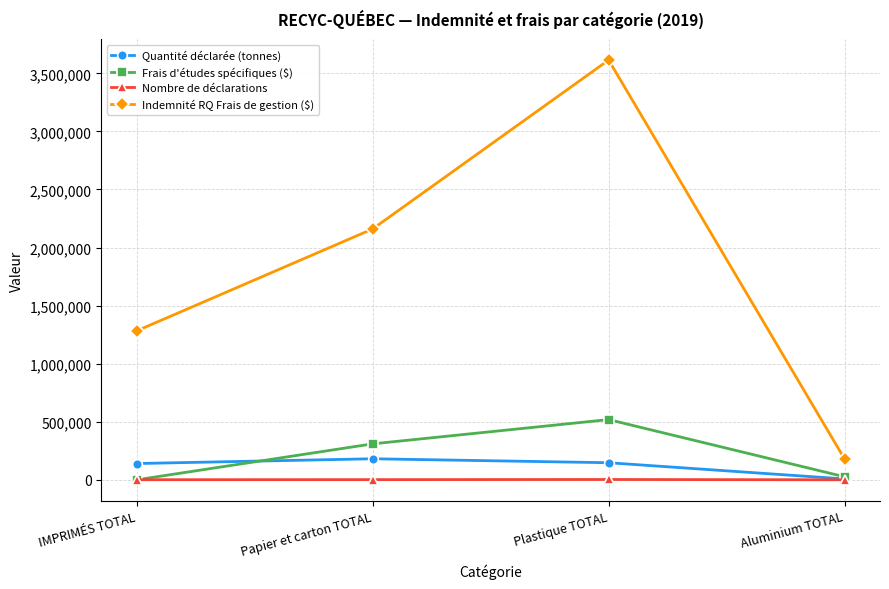

What is the difference between the second highest and second lowest values in the Frais d'études spécifiques ($) series?

283788.1